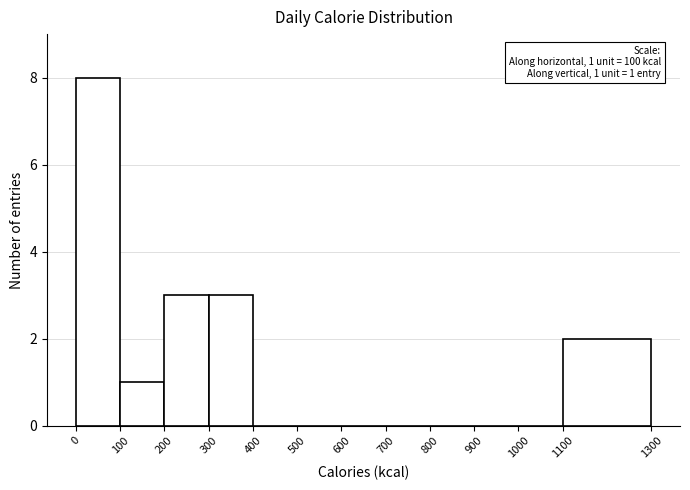

Over which range of the x-axis is the bar tallest?

0 to 100